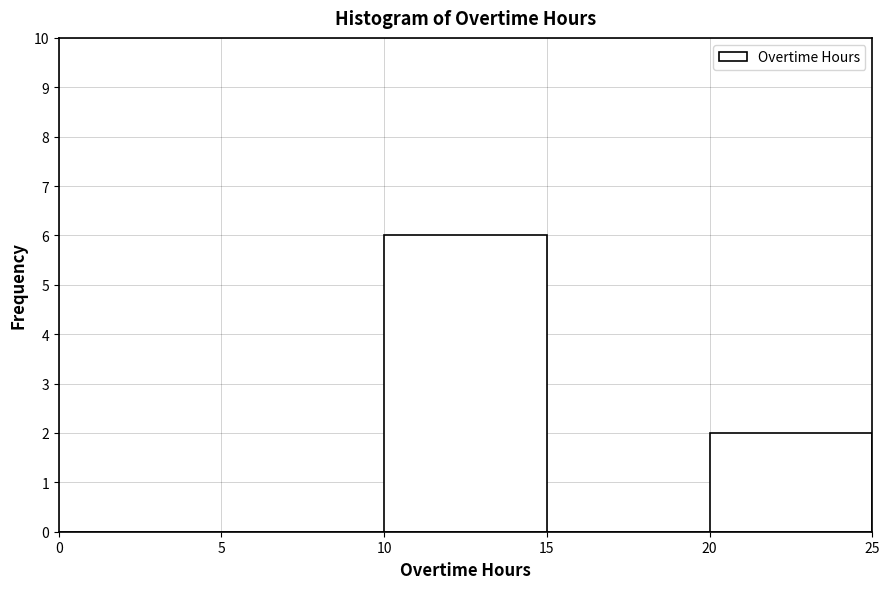

What is the height of the bar covering 10 to 15 on the x-axis? The values are not printed on the chart, so give them approximately, as read against the axis.

6